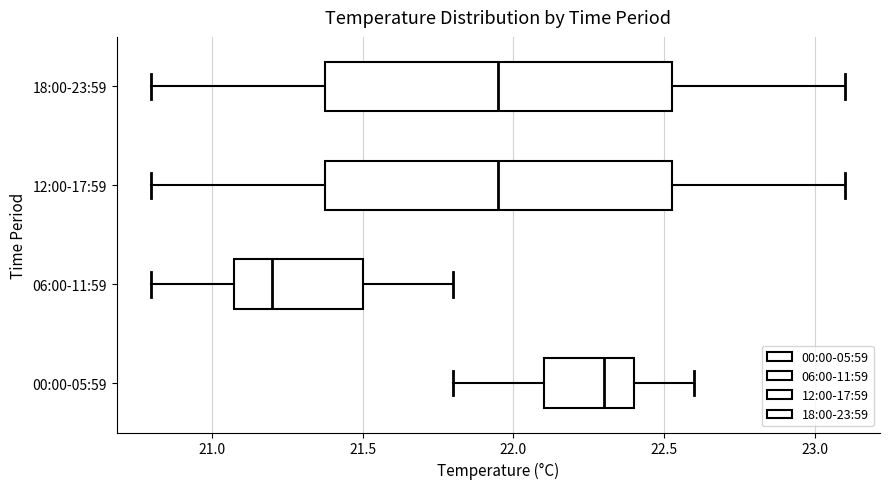

Reading bottom to top, transcribe this box plot: for each box, give where its median line is, the range the box spans, and where its two whiskers end, as read against the x-axis. The values are not printed on the chart, so give them approximately, as read against the axis.

00:00-05:59: median 22.30, box 22.10 to 22.40, whiskers 21.80 to 22.60
06:00-11:59: median 21.20, box 21.10 to 21.50, whiskers 20.80 to 21.80
12:00-17:59: median 21.95, box 21.40 to 22.55, whiskers 20.80 to 23.10
18:00-23:59: median 21.95, box 21.40 to 22.55, whiskers 20.80 to 23.10